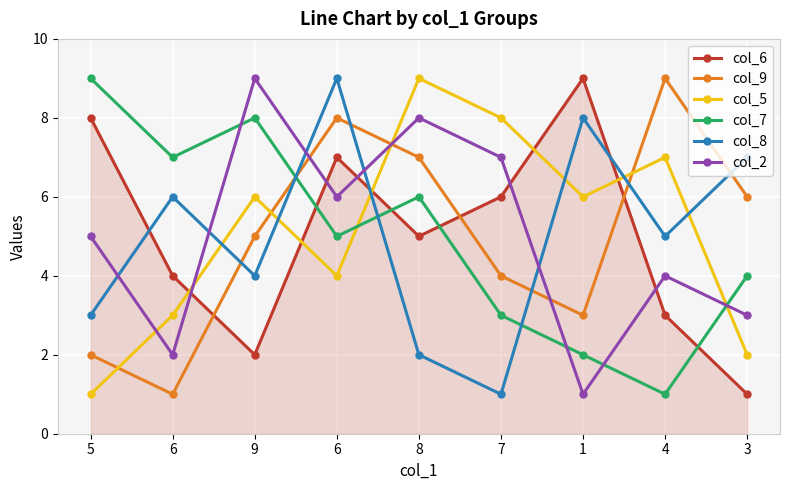

How many lines are shown in the chart?

6